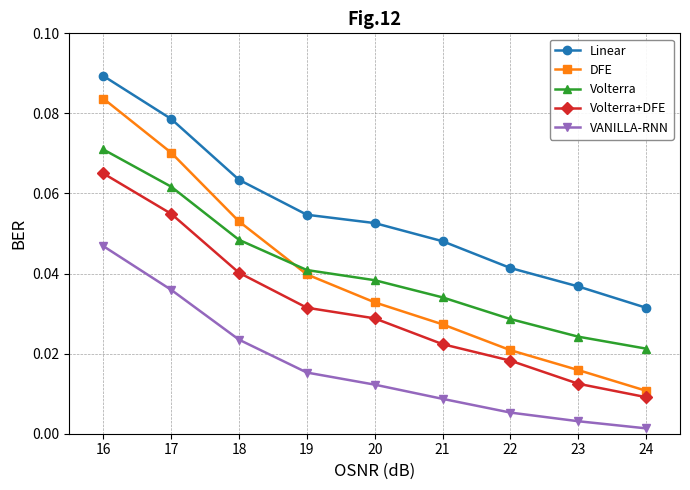

True or false: Volterra has more than 0 points higher than both neighbors.

False